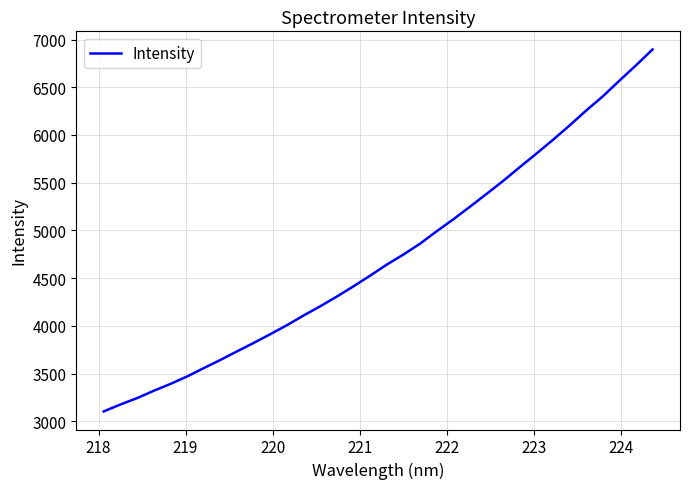

What is the minimum value shown in the chart?

3103.8